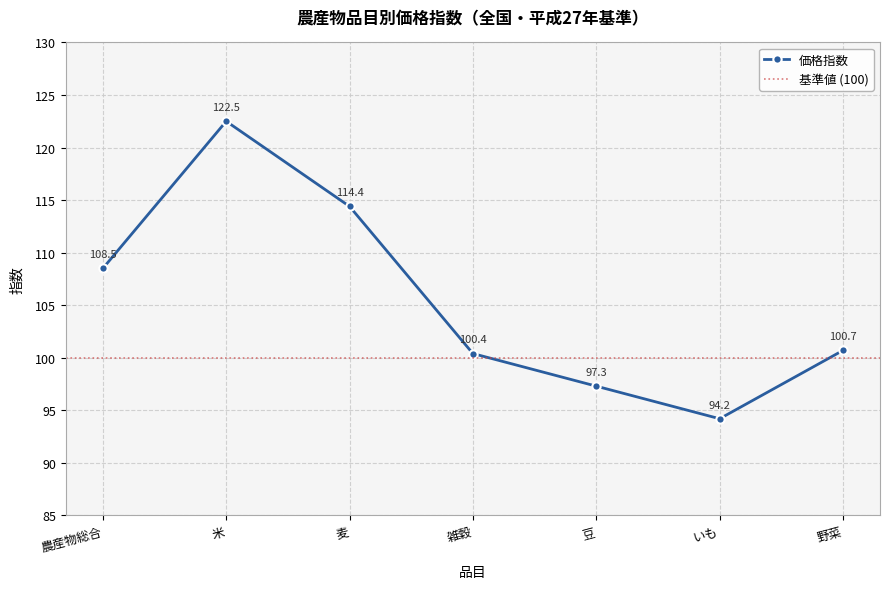

List the labels in order of value, smallest first.

いも, 豆, 雑穀, 野菜, 農産物総合, 麦, 米